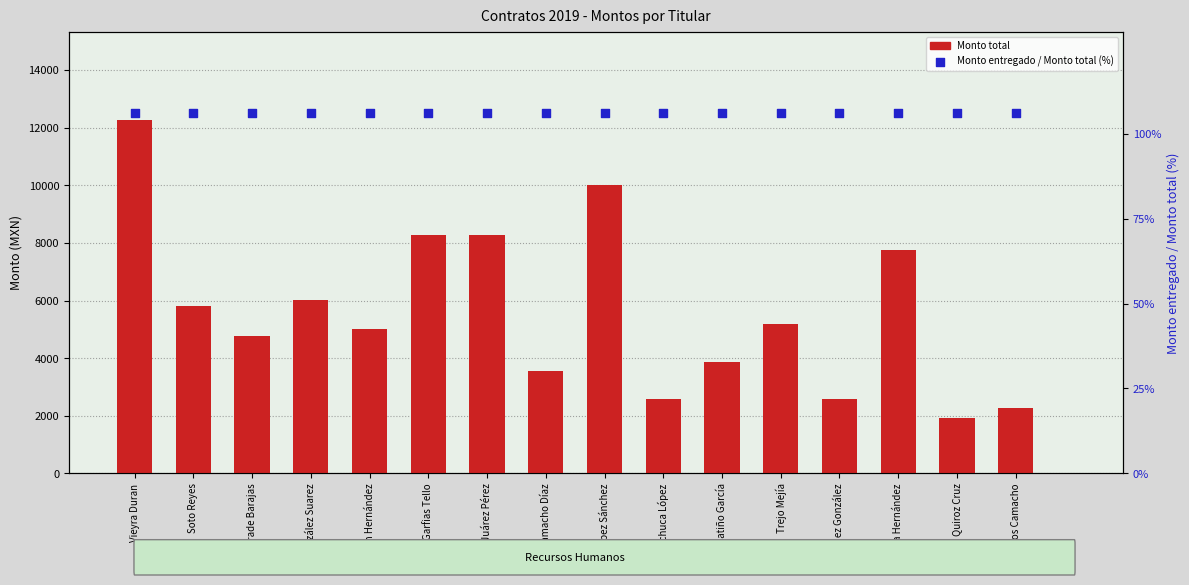

Which series has the largest total across all categories?

Monto total